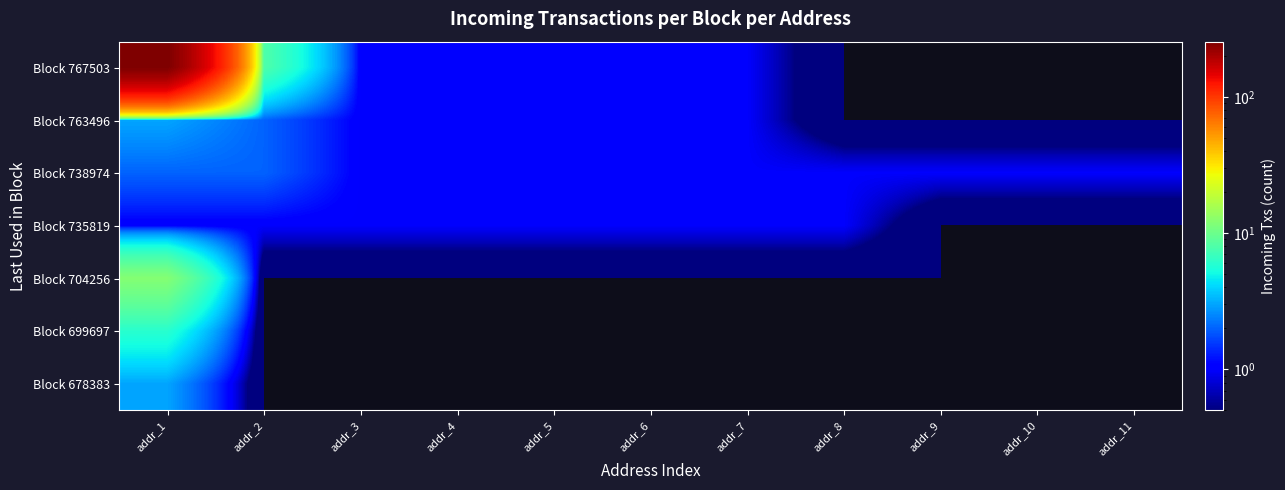

At which category does the chart reach its peak across all series?

addr_1